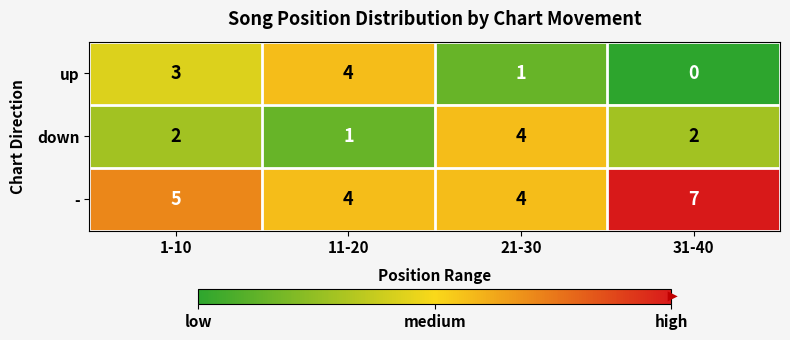

The - series shows 12 at 31-40. True or false?

False